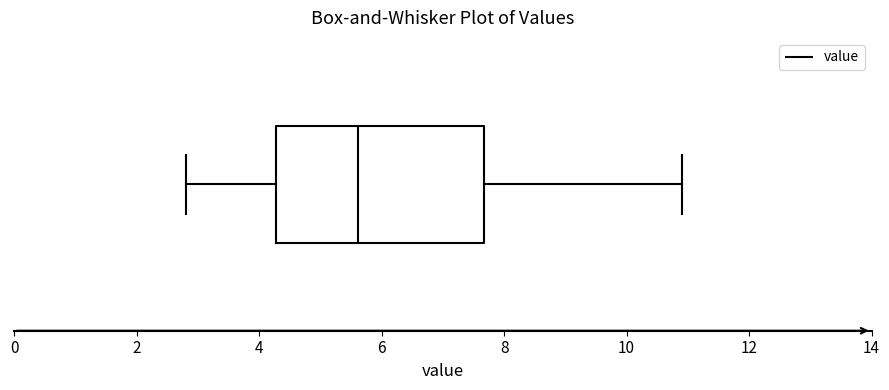

Where is the right edge of the box on the x-axis? The values are not printed on the chart, so give them approximately, as read against the axis.

7.6